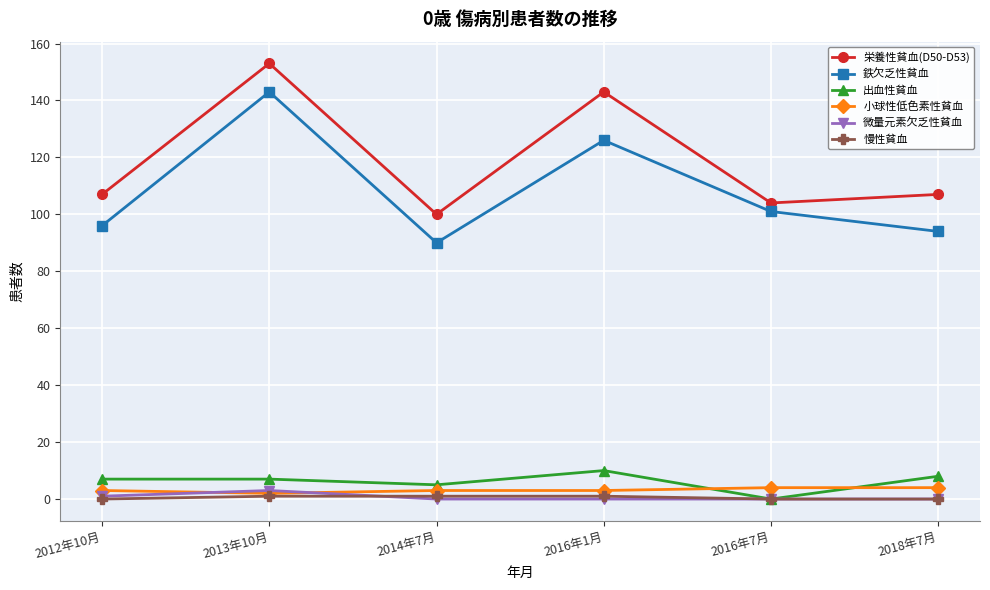

Read the 栄養性貧血(D50-D53) value at 2016年7月, to the nearest 10.

100